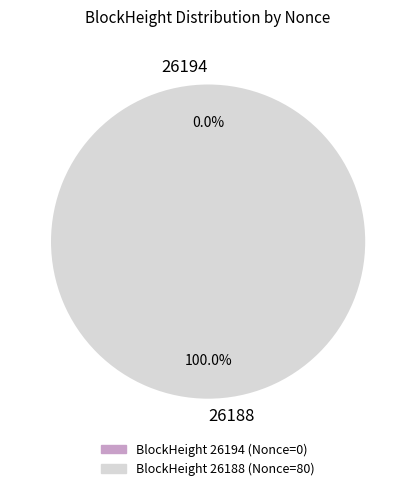

Rank the categories by value from highest to lowest.

26188, 26194